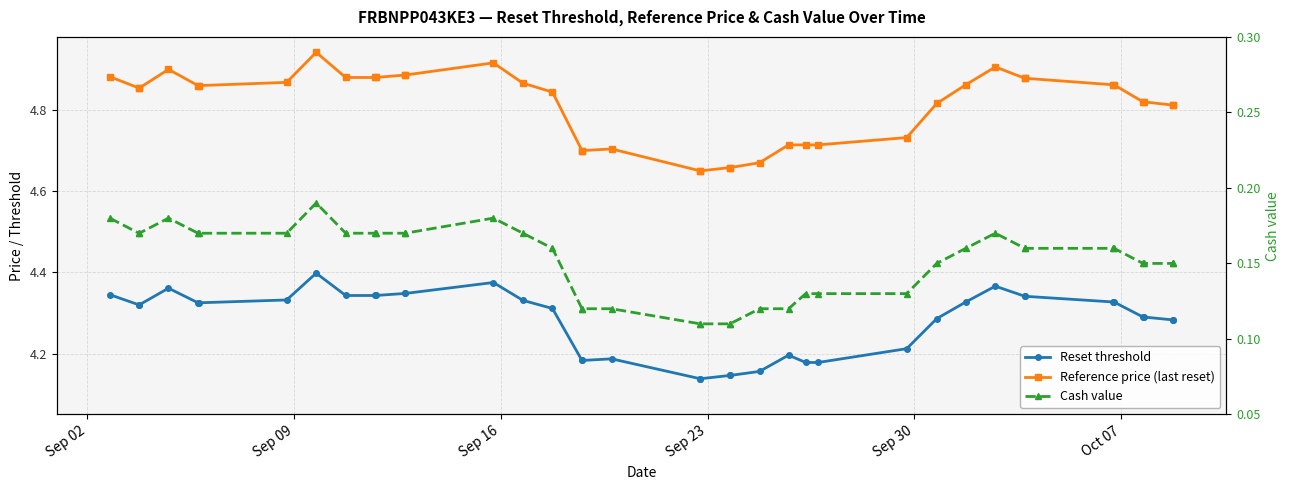

True or false: Reset threshold and Reference price (last reset) cross at least once.

False